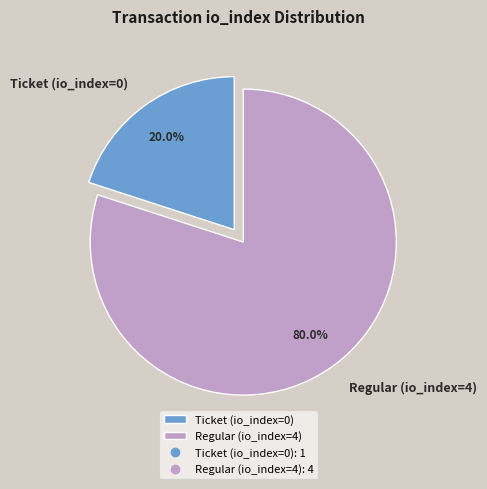

Rank the categories by value from lowest to highest.

Ticket (io_index=0), Regular (io_index=4)